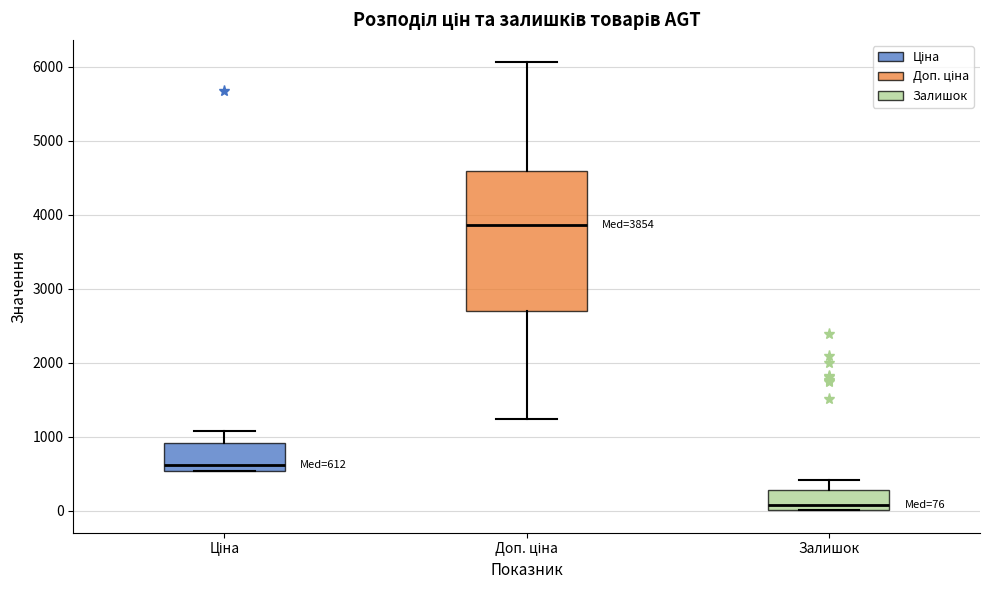

Comparing the boxes themselves (not the whiskers), which one is the tallest?

Доп. ціна